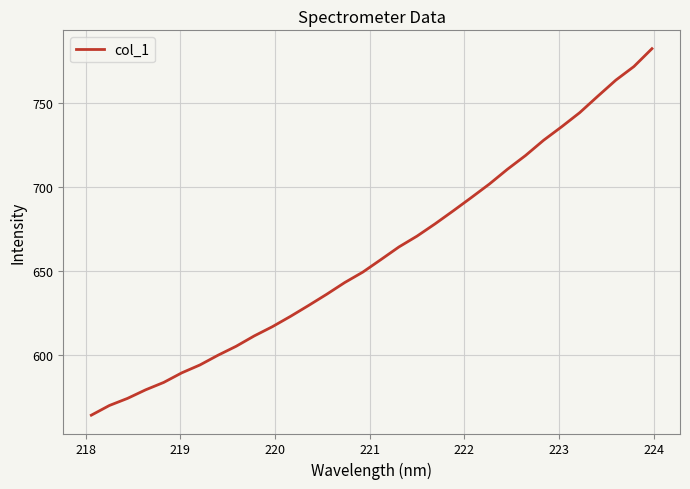

What is the difference between the maximum and minimum values?

218.7